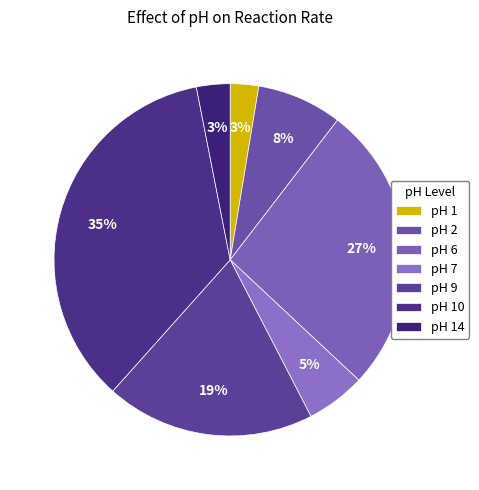

Count the number of slices in the pie.

7